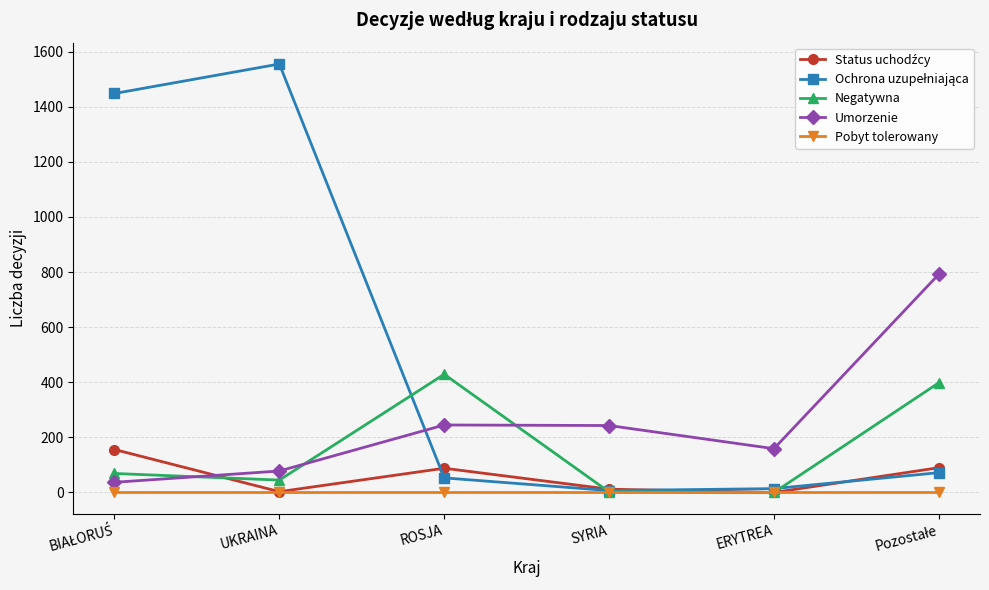

How many values in the Umorzenie series are below 243?

3